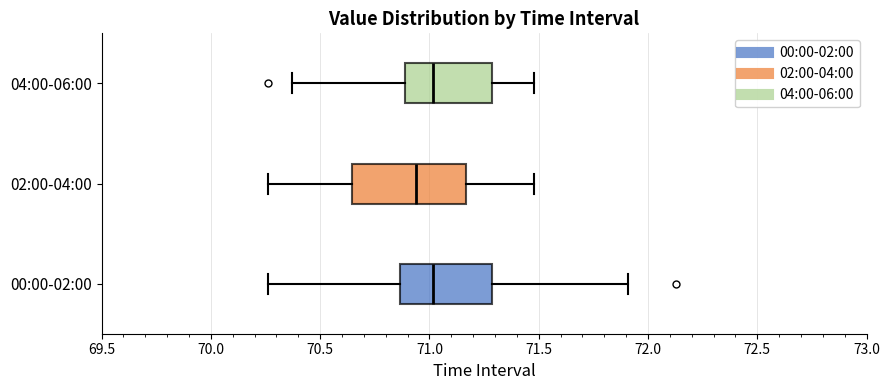

Reading bottom to top, read every box against the x-axis: the position of its median line, the range the box covers, and the ends of its whiskers. The values are not printed on the chart, so give them approximately, as read against the axis.

00:00-02:00: median 71.00, box 70.85 to 71.30, whiskers 70.25 to 71.90
02:00-04:00: median 70.95, box 70.65 to 71.15, whiskers 70.25 to 71.50
04:00-06:00: median 71.00, box 70.90 to 71.30, whiskers 70.35 to 71.50